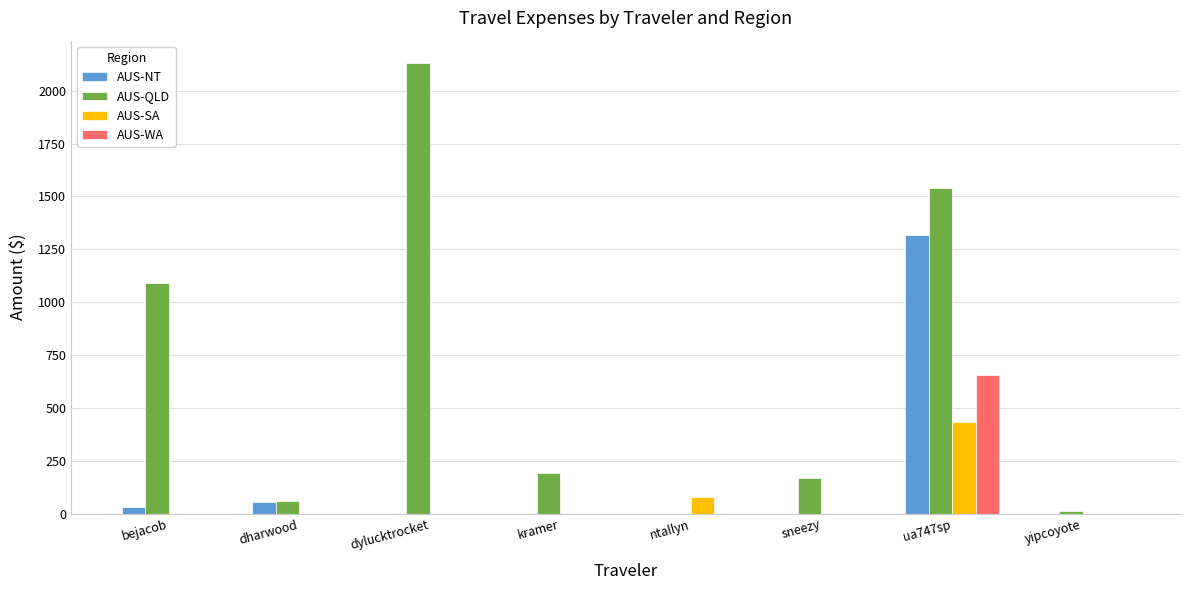

What is the sum of all AUS-NT values?

1402.6